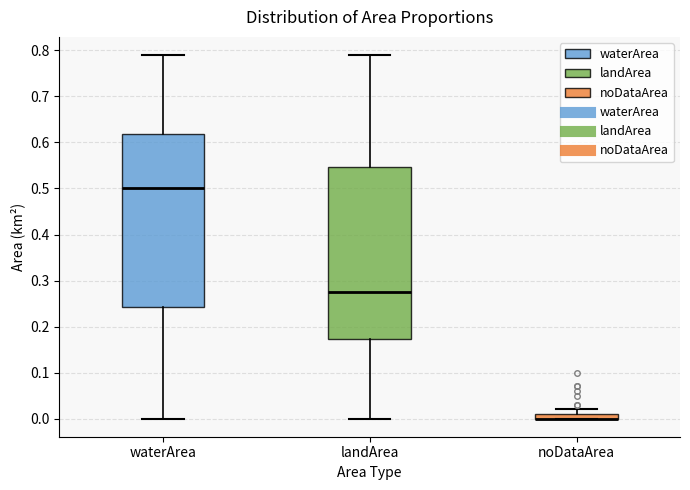

Where is the lower edge of the box for noDataArea on the y-axis? The values are not printed on the chart, so give them approximately, as read against the axis.

0.00